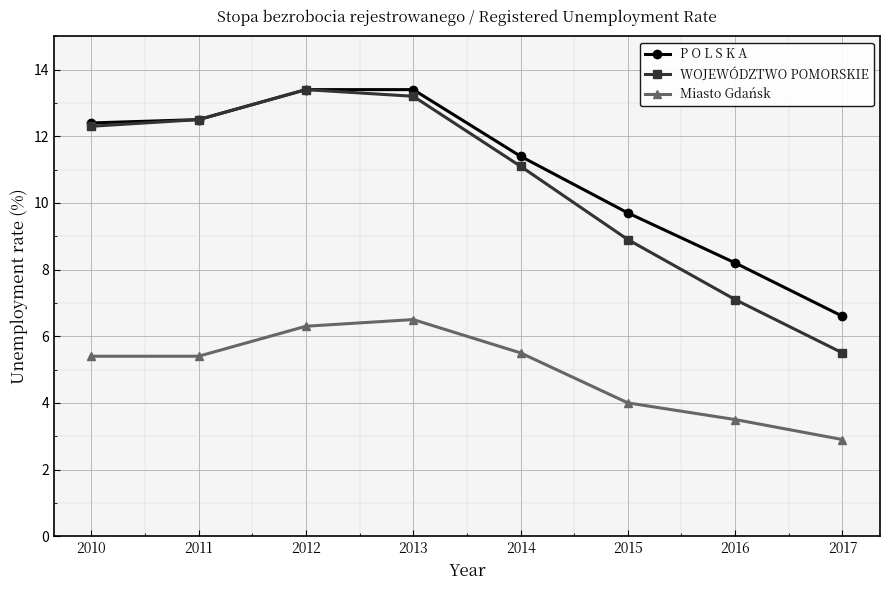

In Miasto Gdańsk, how many points are higher than both neighbors (excluding endpoints)?

1